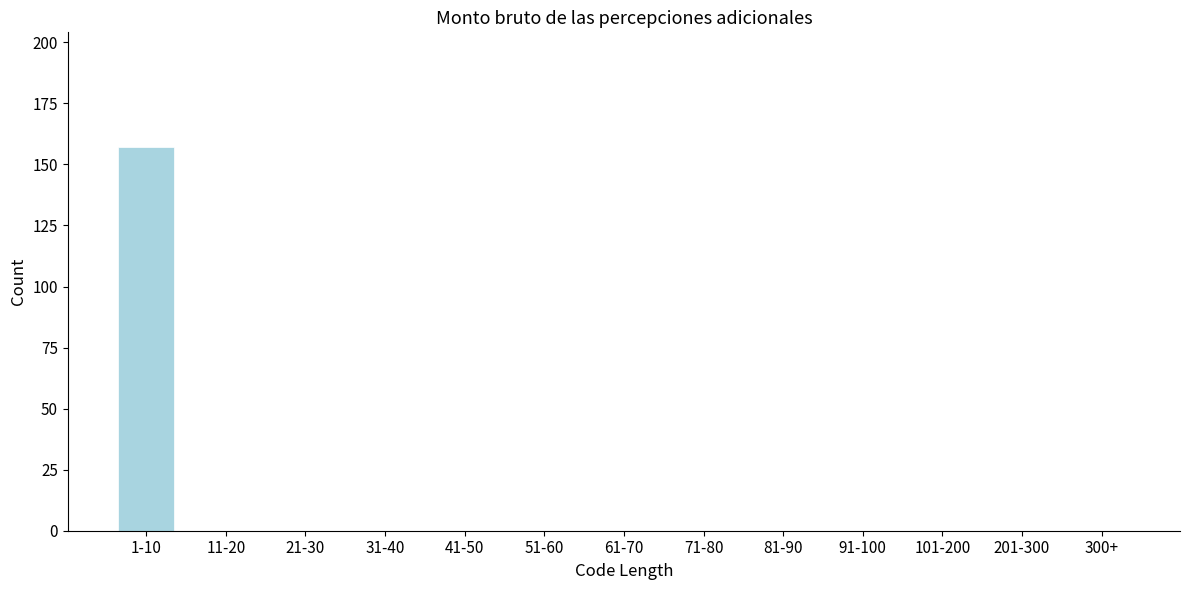

Reading left to right, transcribe all the data shown in this chart.

1-10=157	11-20=0	21-30=0	31-40=0	41-50=0	51-60=0	61-70=0	71-80=0	81-90=0	91-100=0	101-200=0	201-300=0	300+=0